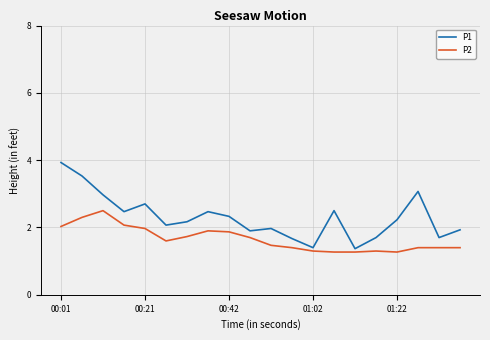

What is the difference between the maximum and minimum values in the P1 series?

2.6